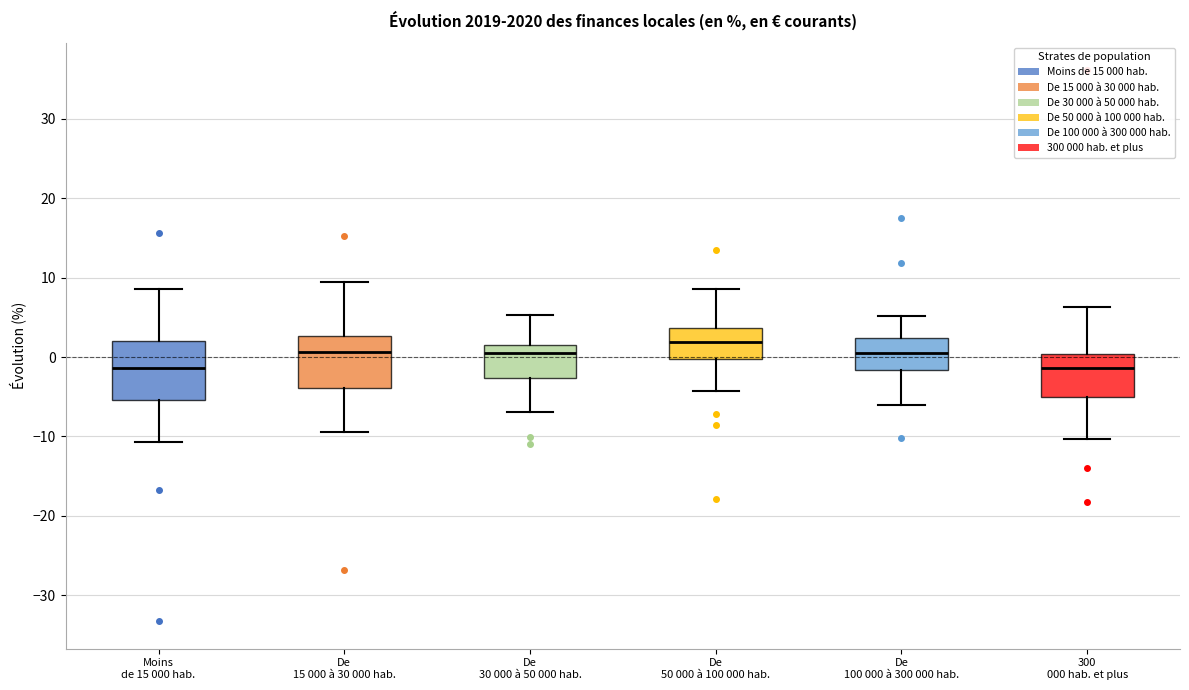

Reading left to right, transcribe this box plot: for each box, give where its median line is, the range the box spans, and where its two whiskers end, as read against the y-axis. The values are not printed on the chart, so give them approximately, as read against the axis.

Moins de 15 000 hab.: median -1, box -5 to 2, whiskers -11 to 9
De 15 000 à 30 000 hab.: median 1, box -4 to 3, whiskers -9 to 9
De 30 000 à 50 000 hab.: median 0, box -3 to 2, whiskers -7 to 5
De 50 000 à 100 000 hab.: median 2, box 0 to 4, whiskers -4 to 9
De 100 000 à 300 000 hab.: median 0, box -2 to 2, whiskers -6 to 5
300 000 hab. et plus: median -1, box -5 to 0, whiskers -10 to 6